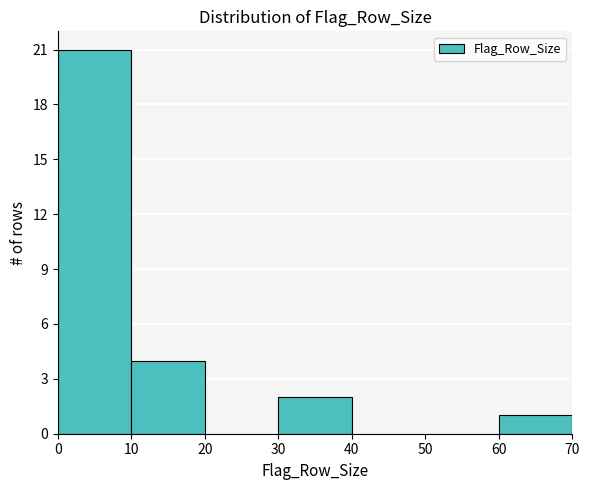

Reading left to right, transcribe this chart: for each bar, give the range it covers on the x-axis and its height. The values are not printed on the chart, so give them approximately, as read against the axis.

0 to 10: 21
10 to 20: 4
20 to 30: 0
30 to 40: 2
40 to 50: 0
50 to 60: 0
60 to 70: 1